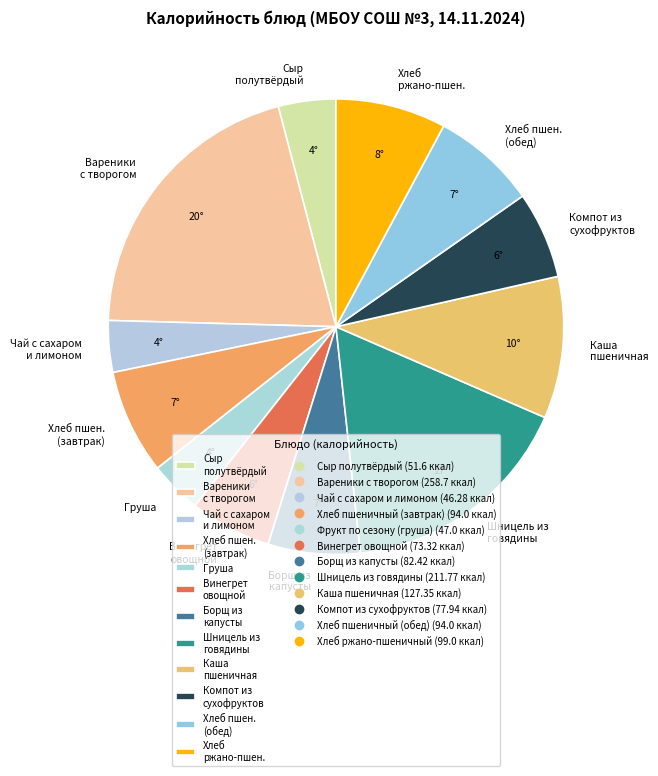

Is Компот из сухофруктов the majority of the pie?

No